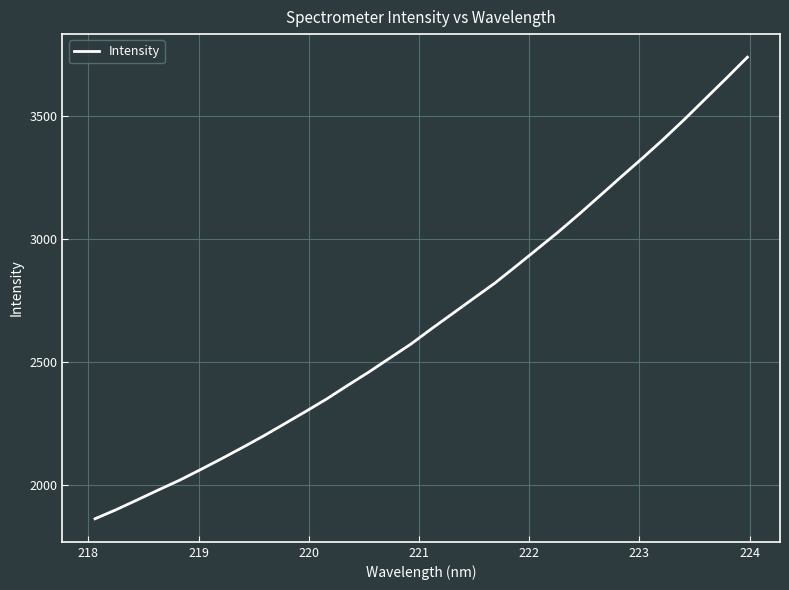

What is the maximum value shown in the chart?

3740.5